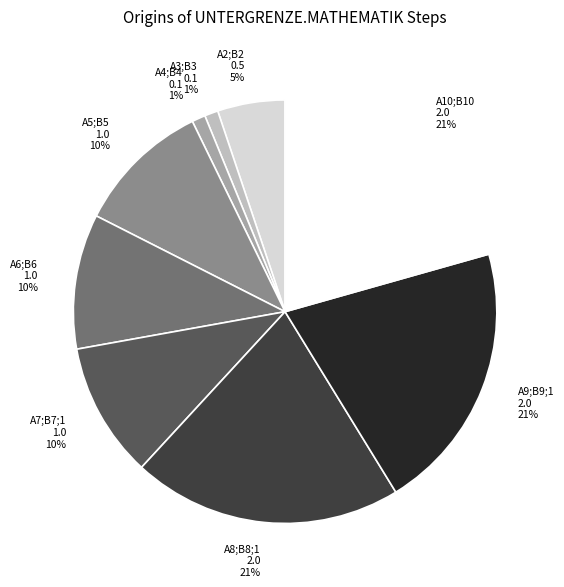

Which has a higher value, A9;B9;1 2.0 21% or A3;B3 0.1 1%?

A9;B9;1 2.0 21%